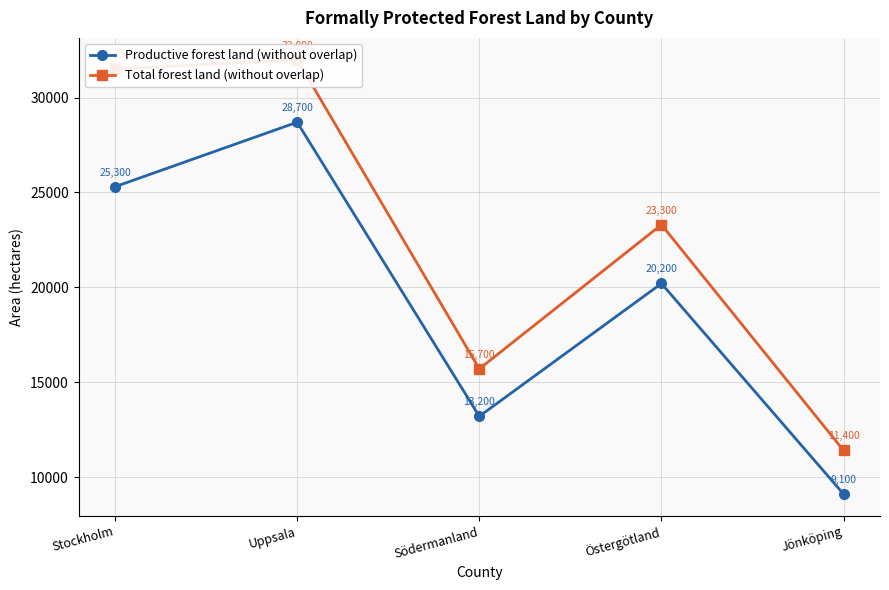

Between Östergötland and Jönköping, which series saw the biggest shift?

Total forest land (without overlap)